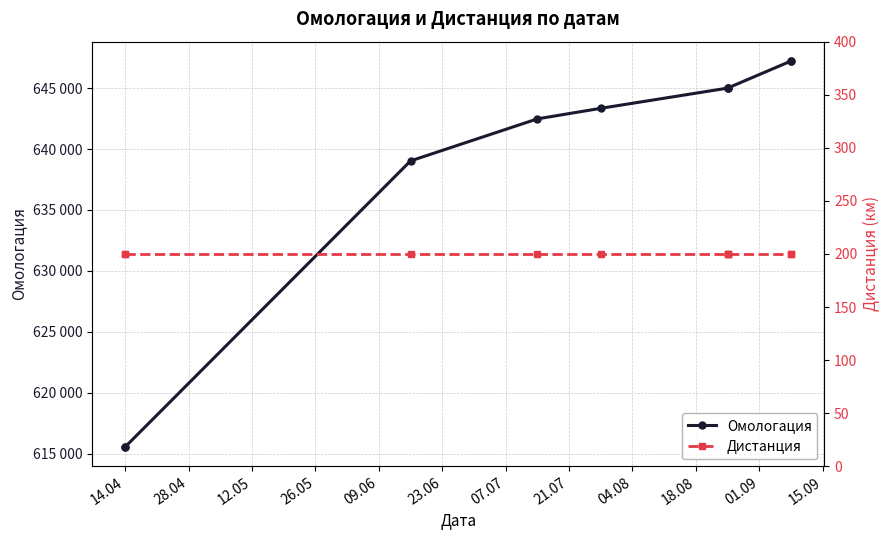

Which series changed the most between 26.05 and 21.07?

Омологация